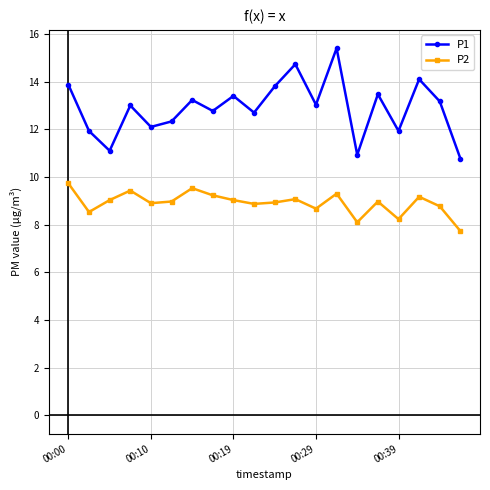

What is the maximum value for P1?

15.4